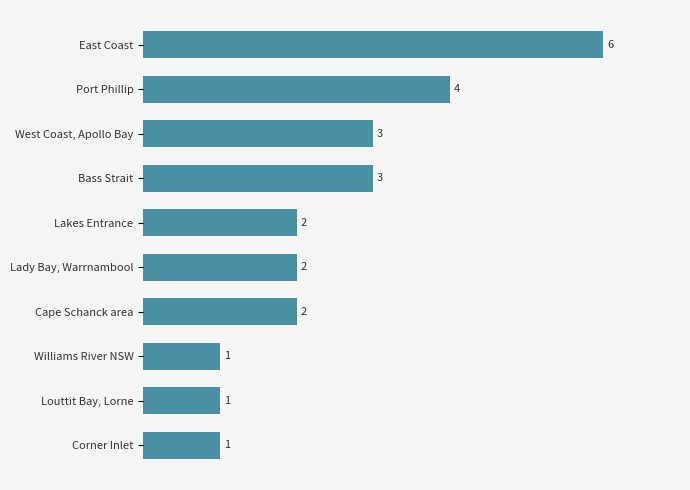

Count the values in the range 1 to 3.

8